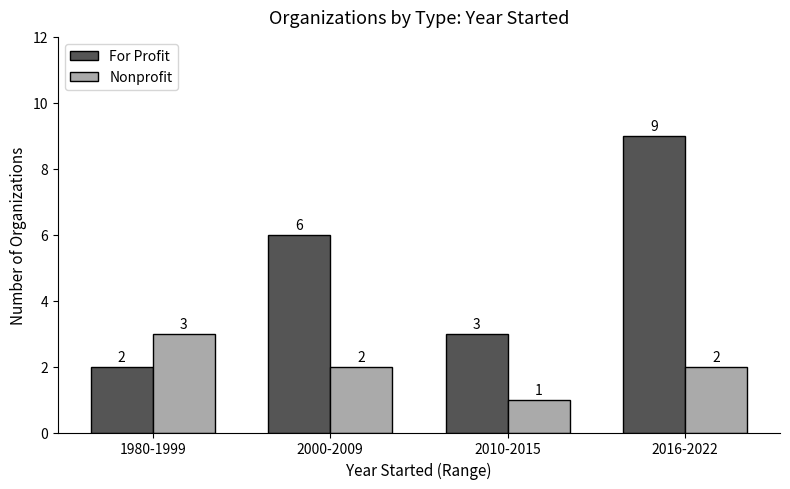

The value of Nonprofit at 2016-2022 is 1. True or false?

False